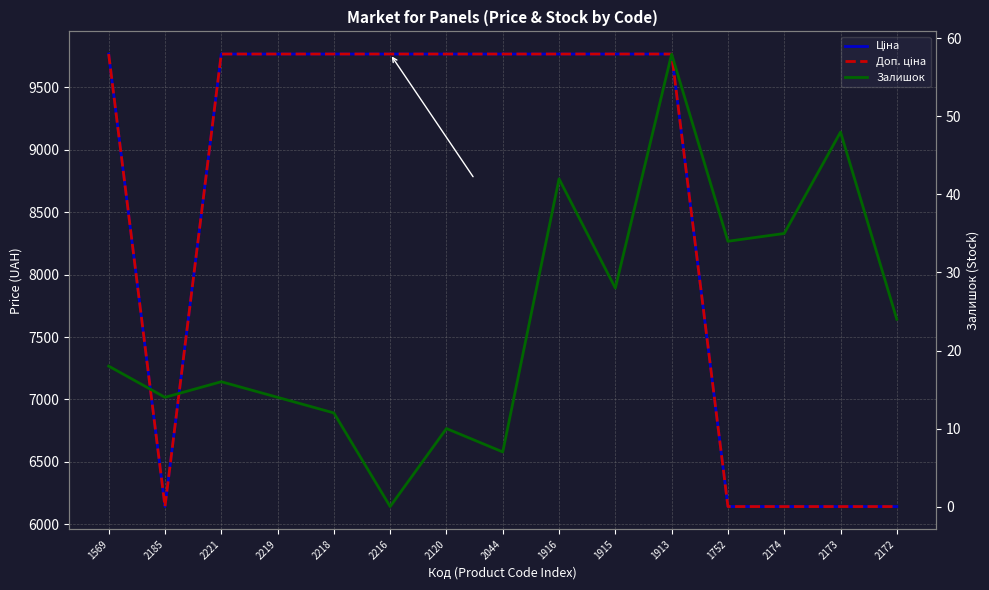

In Залишок, how many points are lower than both neighbors (excluding endpoints)?

5